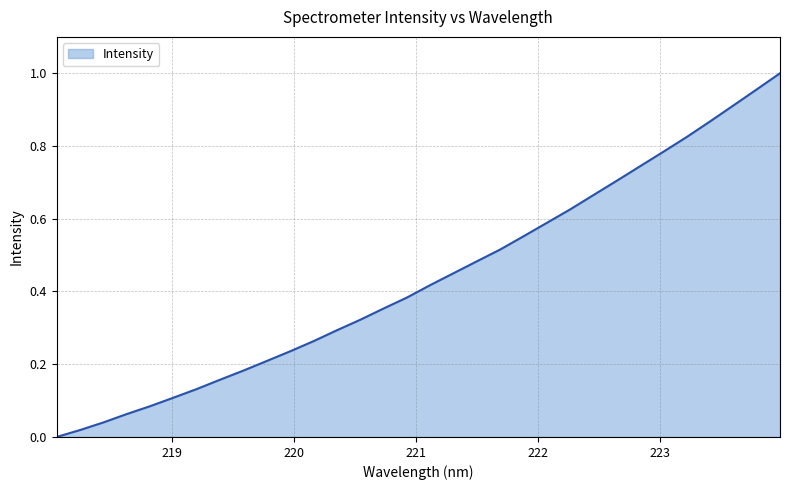

What is the average value?

0.4